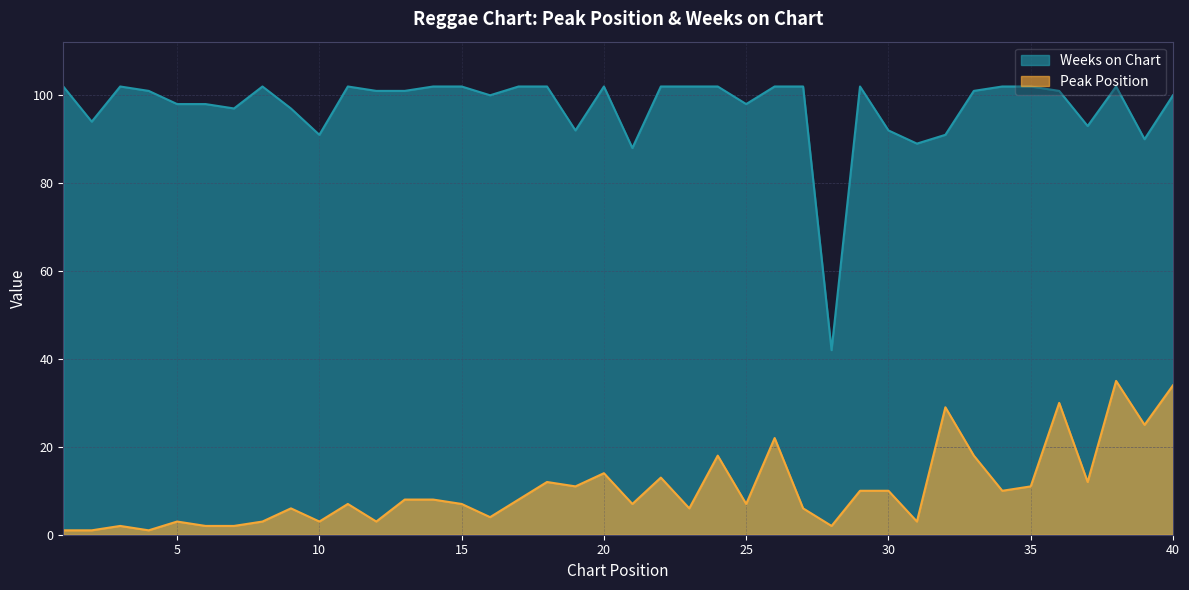

Which has a higher value, 5 or 15?

15